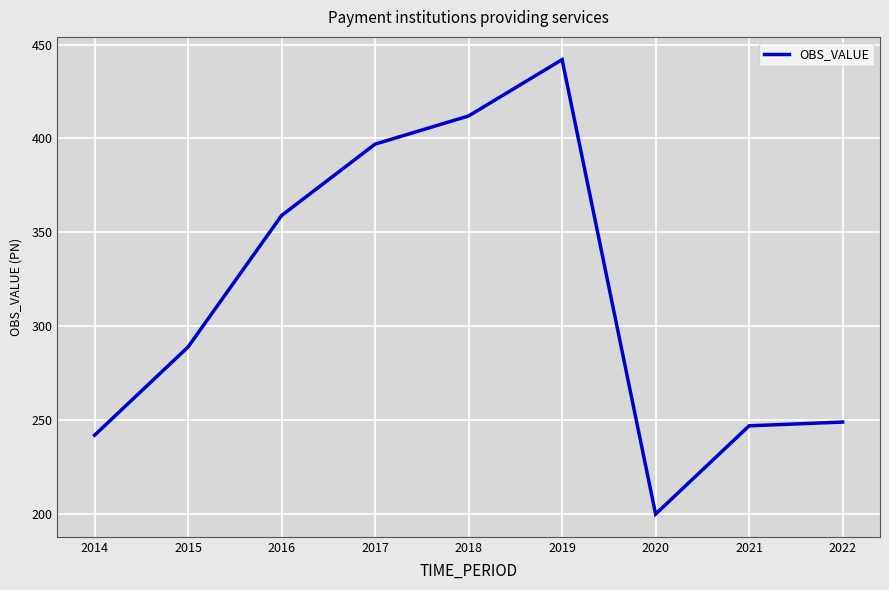

Where is the data nearest to the value 321?

2015